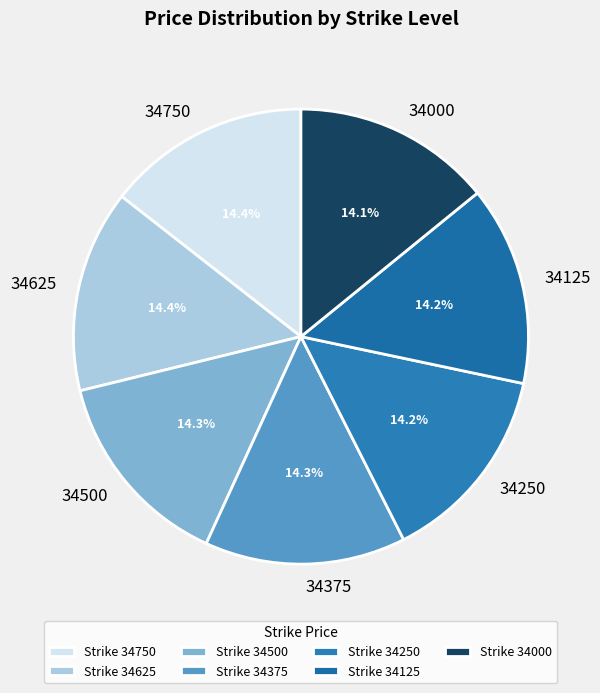

How many slices are in this pie chart?

7